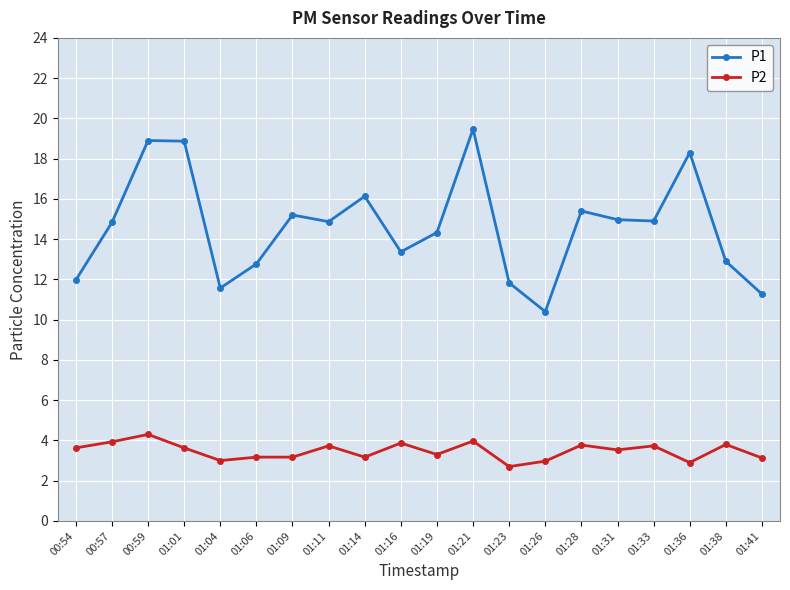

What is the value of the P2 point at the 4th from the left?

3.6